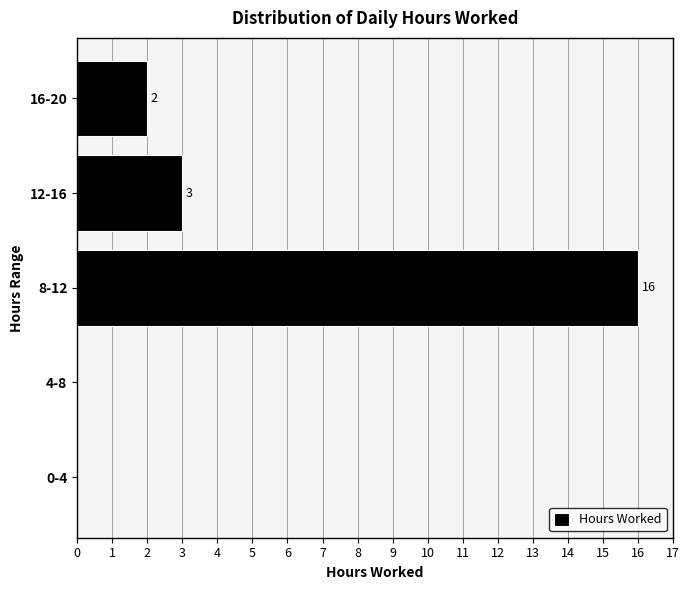

Reading bottom to top, extract all data points from this chart.

0-4=0	4-8=0	8-12=16	12-16=3	16-20=2